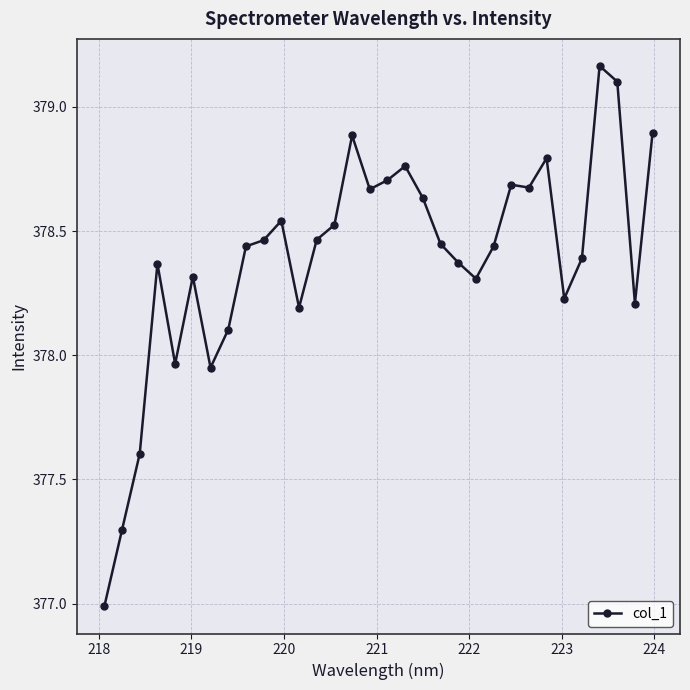

What is the minimum value shown in the chart?

377.0